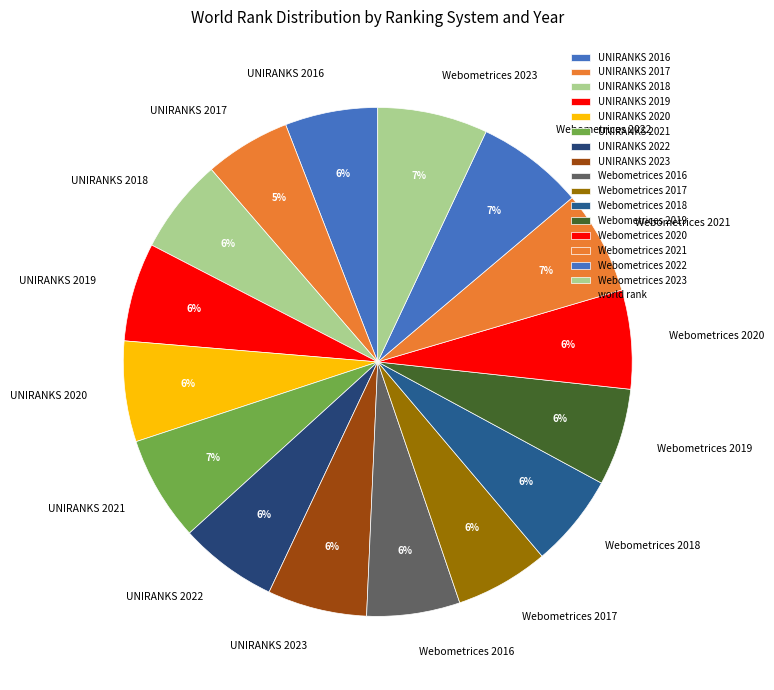

How many segments does this pie chart have?

16